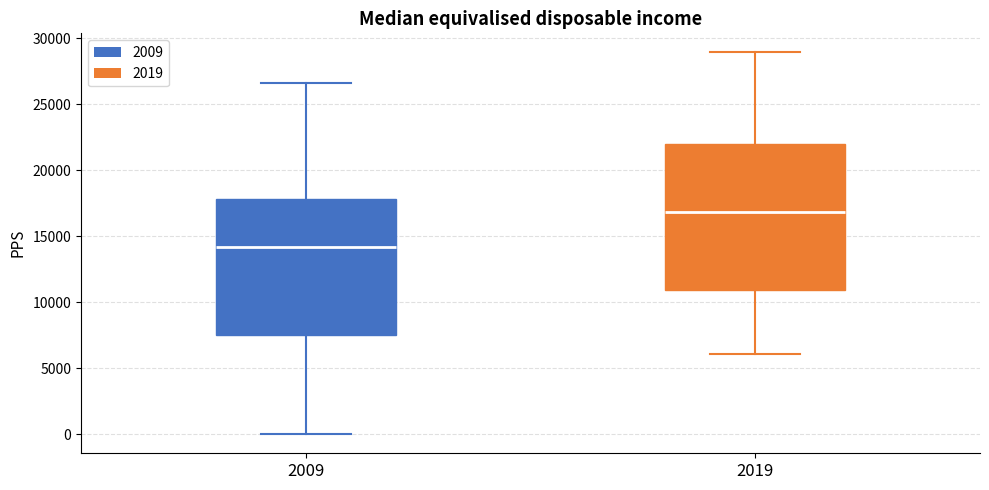

Comparing the boxes themselves (not the whiskers), which one is the tallest?

2019